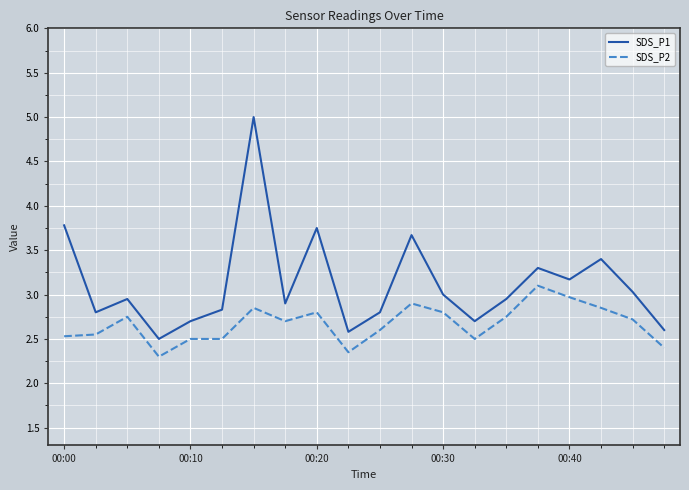

What is the highest value of the SDS_P1 series?

5.0